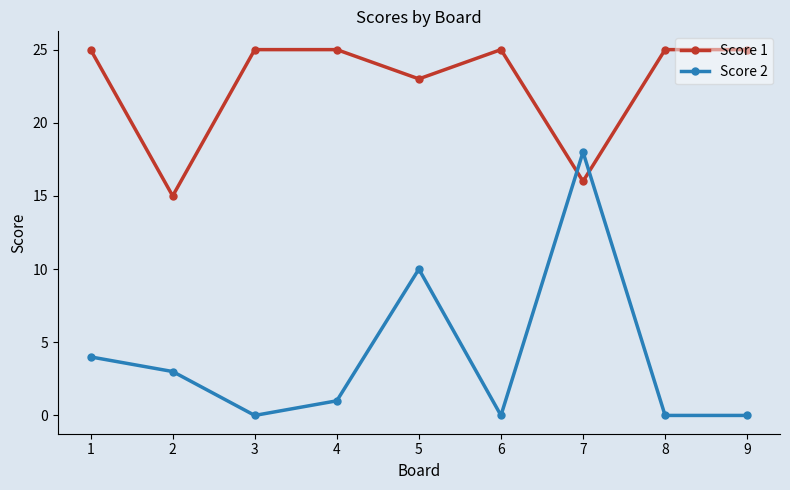

What is the maximum value for Score 1?

25